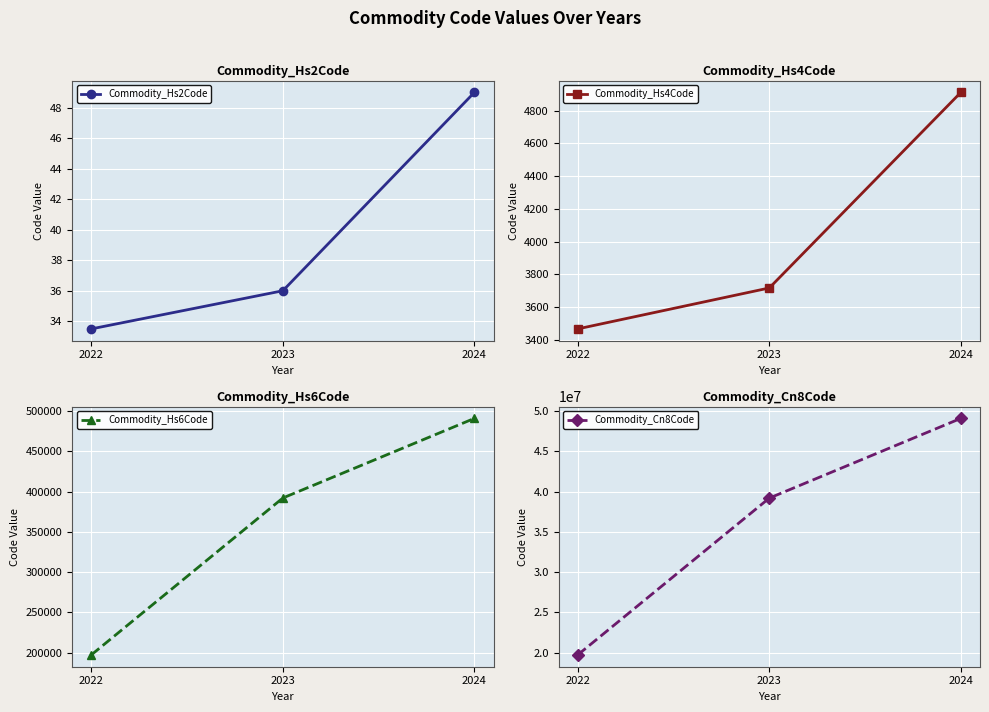

What is the total value across all series at 2023?

39602551.0